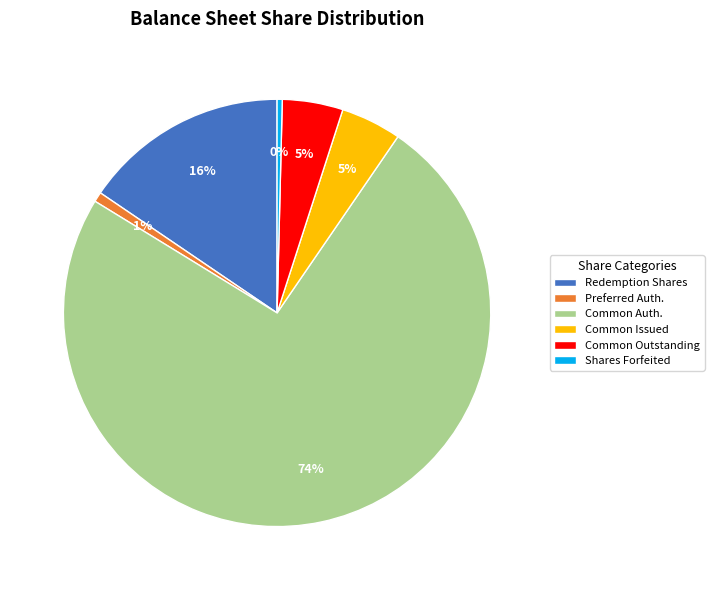

Which has a higher value, Preferred Auth. or Common Outstanding?

Common Outstanding